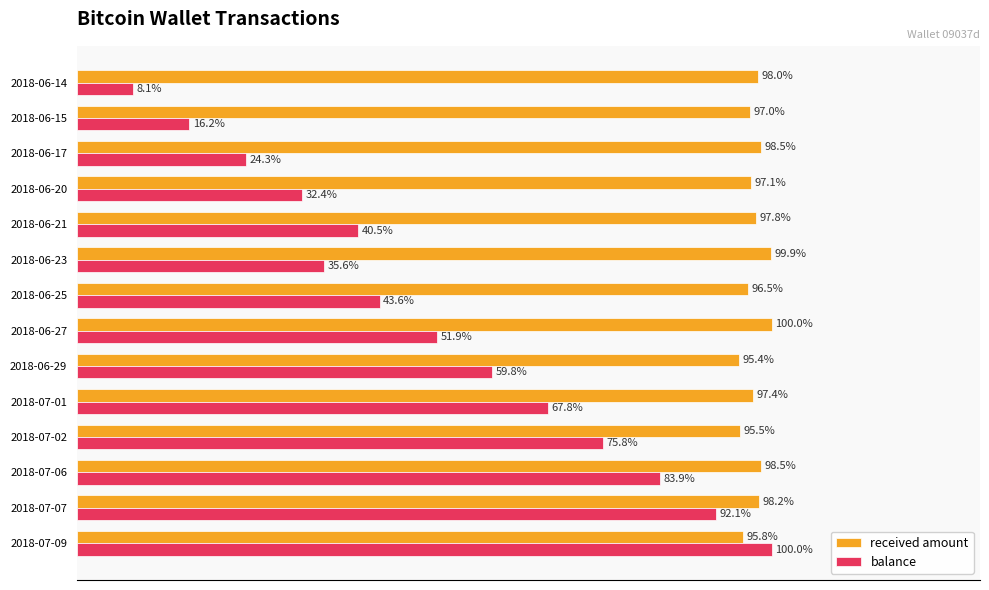

Rank the series at 2018-06-29 from lowest to highest value.

balance, received amount